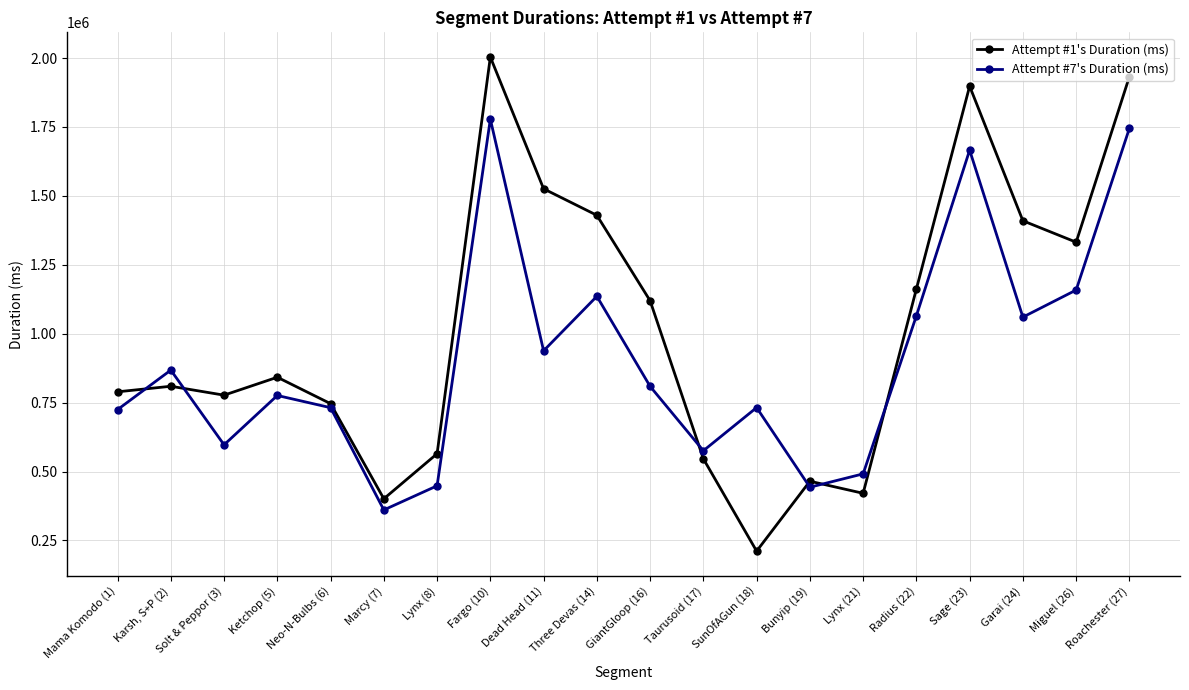

What is the difference between the second highest and minimum values in the Attempt #7's Duration (ms) series?

1384335